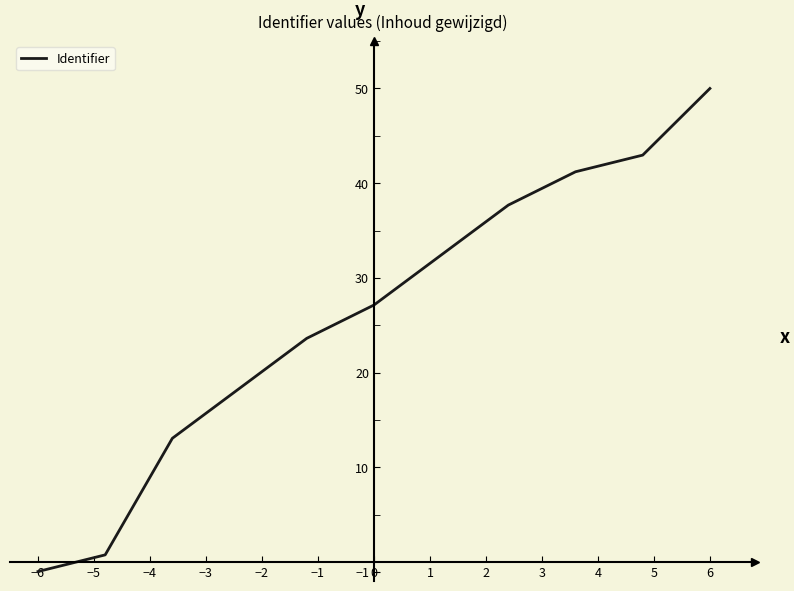

What is the maximum value shown in the chart?

50.0